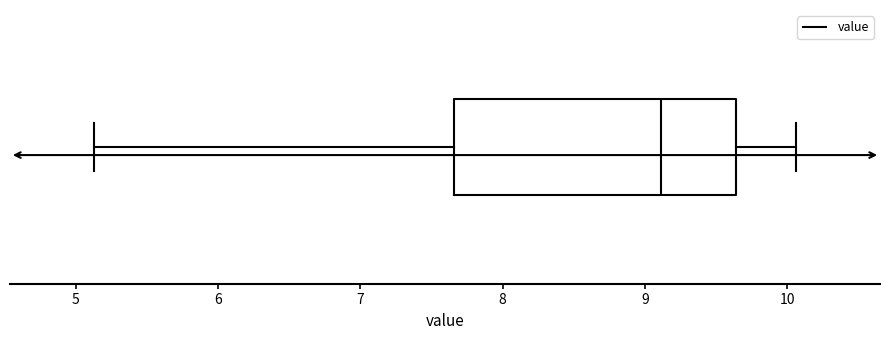

Read this box plot against the x-axis: the position of the median line, the range covered by the box, and the ends of both whiskers. The values are not printed on the chart, so give them approximately, as read against the axis.

median 9.1, box 7.7 to 9.6, whiskers 5.1 to 10.1